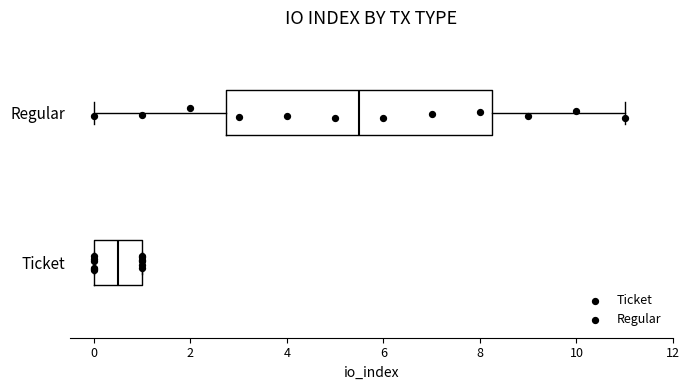

Reading bottom to top, transcribe this box plot: for each box, give where its median line is, the range the box spans, and where its two whiskers end, as read against the x-axis. The values are not printed on the chart, so give them approximately, as read against the axis.

Ticket: median 0.6, box 0.0 to 1.0, whiskers 0.0 to 1.0
Regular: median 5.6, box 2.8 to 8.2, whiskers 0.0 to 11.0